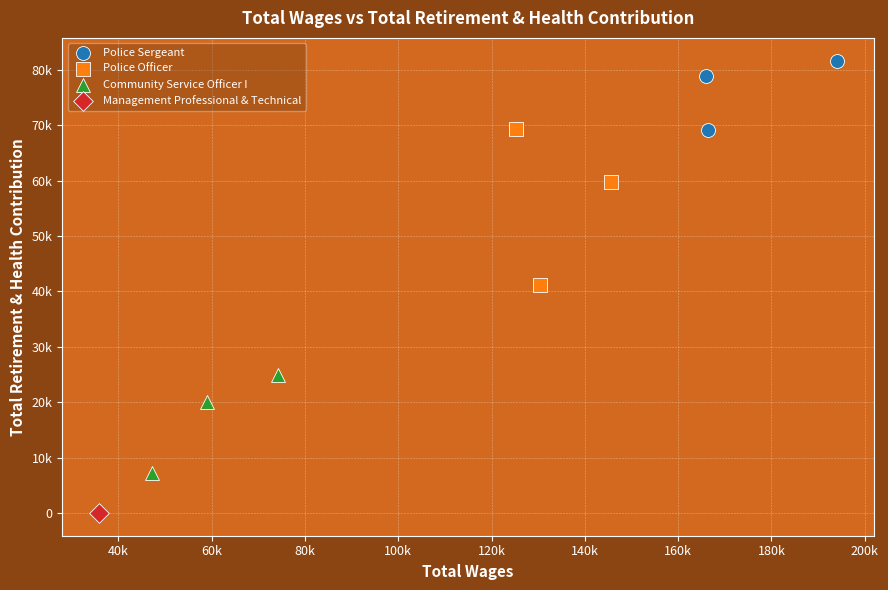

What are all the series names shown in the legend?

Police Sergeant, Police Officer, Community Service Officer I, Management Professional & Technical